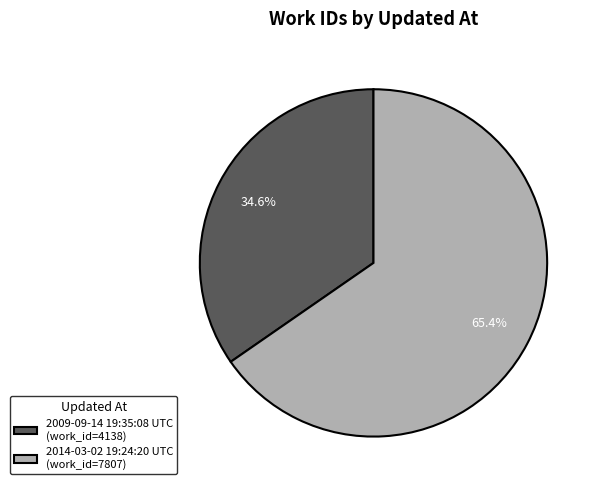

What is the majority slice?

2014-03-02 19:24:20 UTC